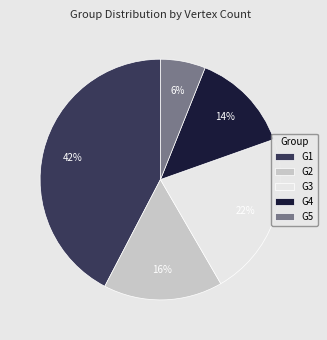

Does G5 represent more than half of the total?

No